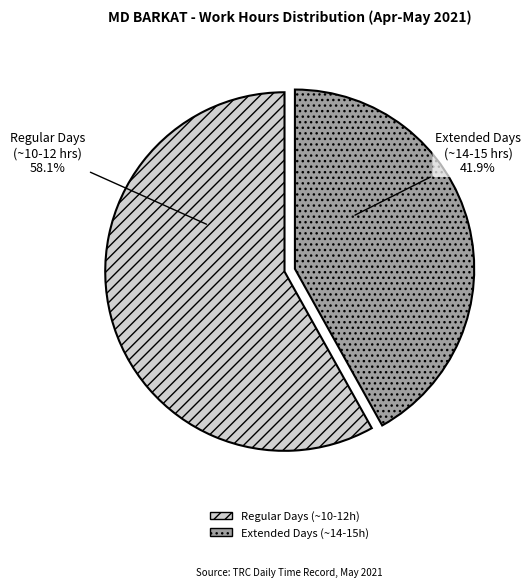

Is there a majority slice in this chart?

Yes